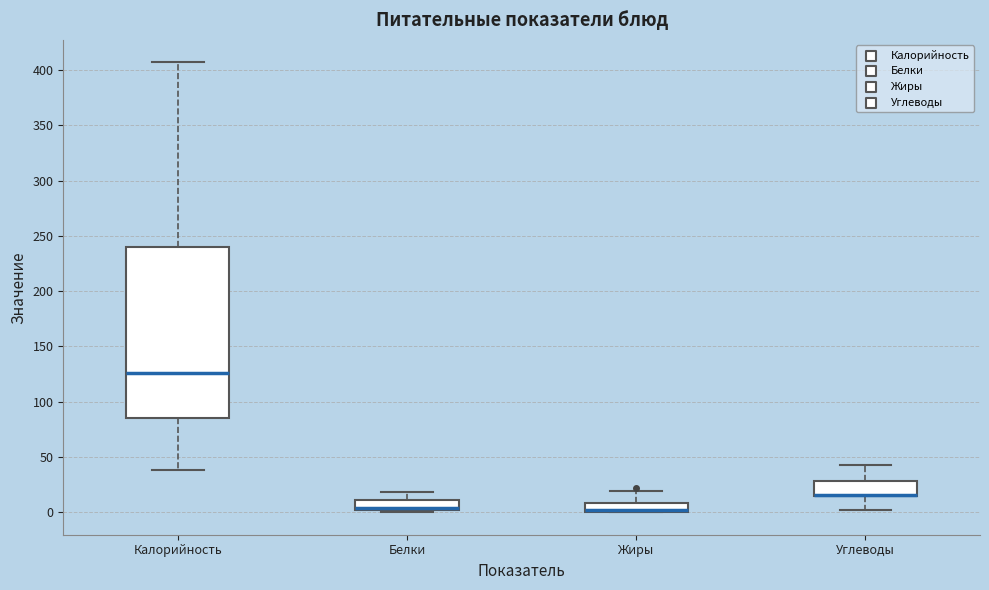

Where does the lower whisker of the box for Углеводы end on the y-axis? The values are not printed on the chart, so give them approximately, as read against the axis.

0